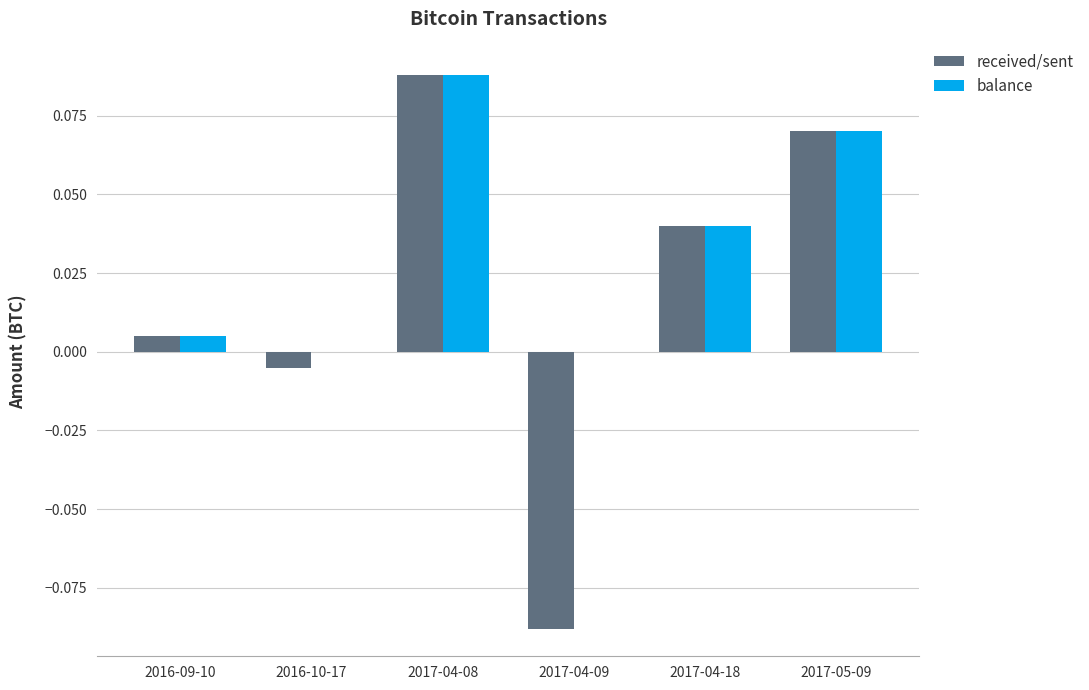

Are the bars horizontal?

No